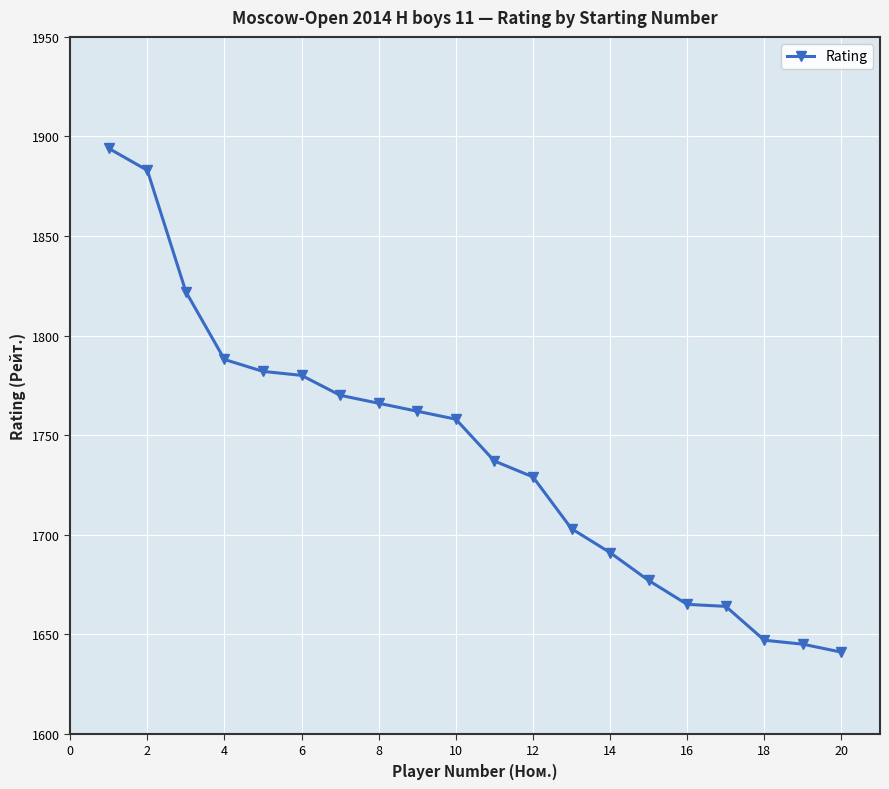

What is the difference between the second highest and second lowest values?

238